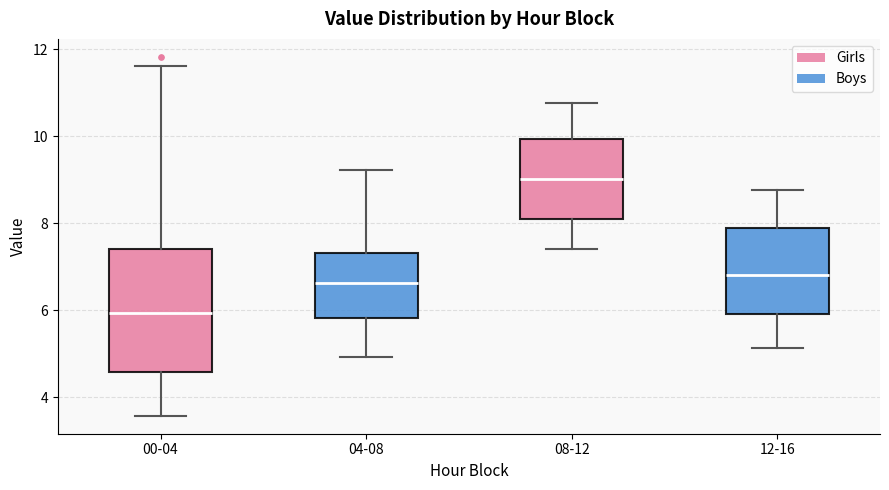

Which box has the highest median line?

08-12